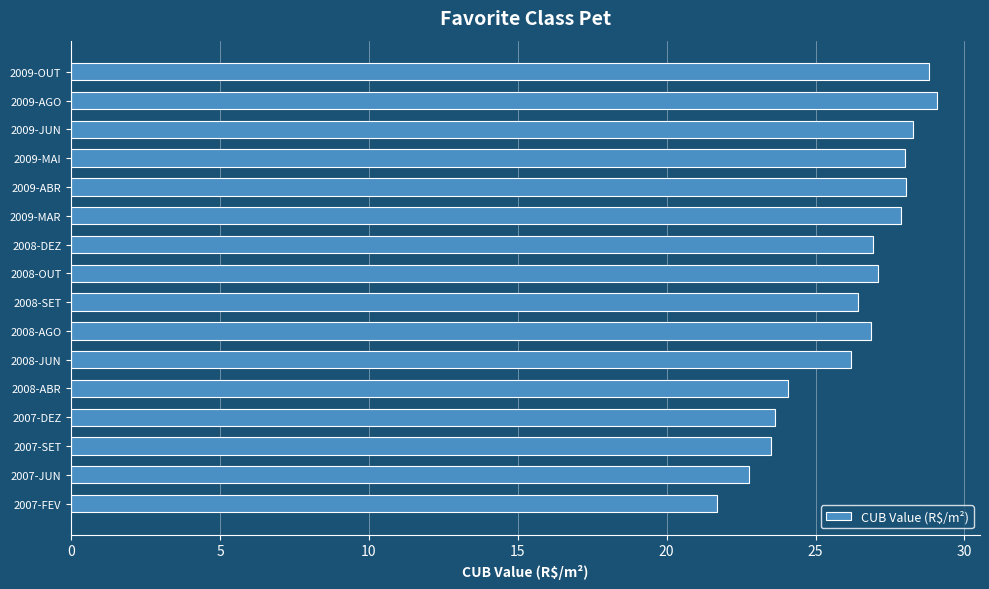

What is the average value?

26.2